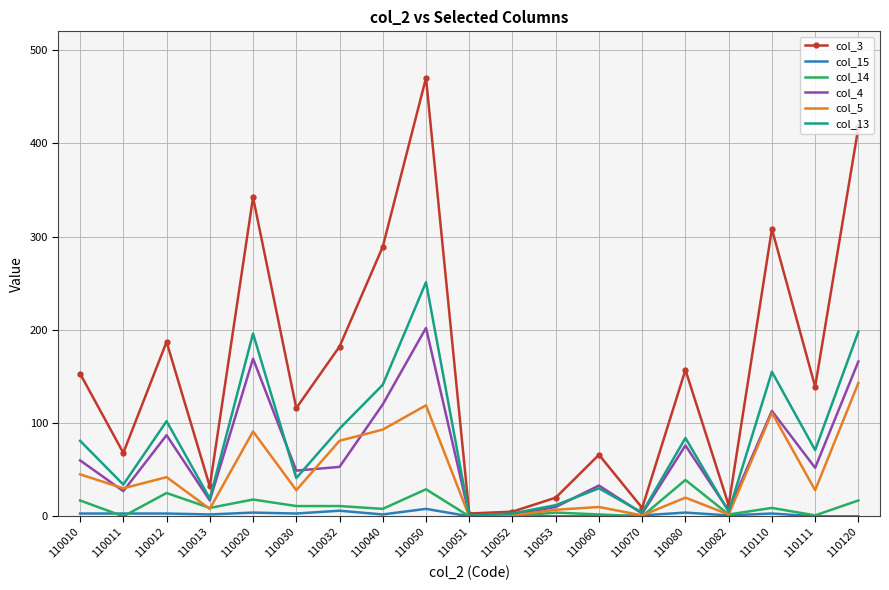

How many interior local peaks does the col_13 series have?

6